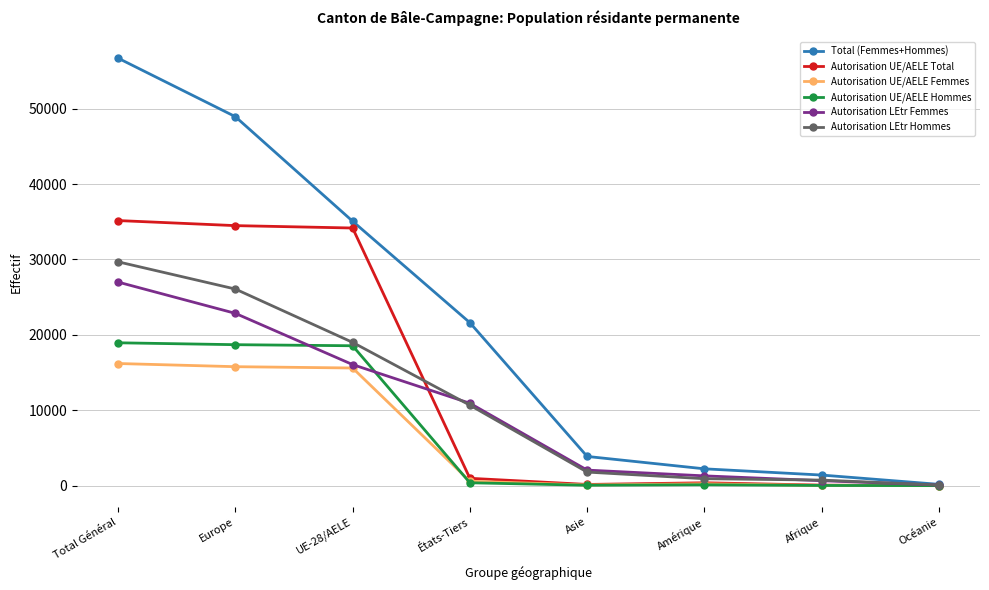

What is the average value of the Autorisation UE/AELE Hommes series?

7107